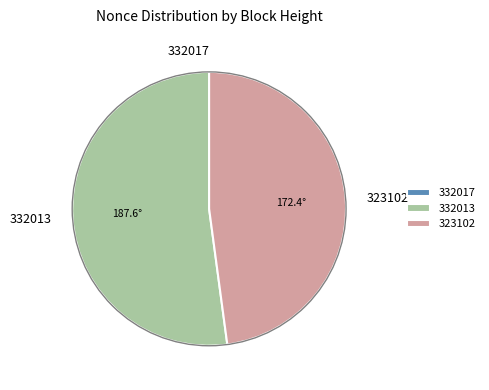

Which category accounts for the majority?

332013